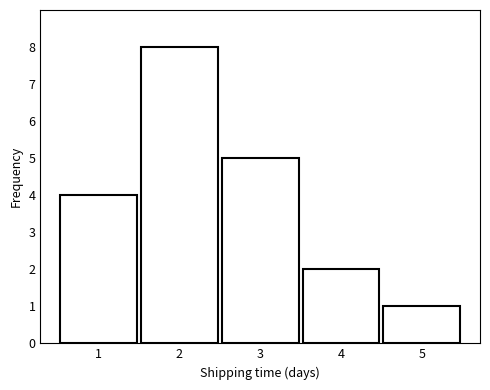

Reading left to right, what are all the values shown in this chart?

1=4	2=8	3=5	4=2	5=1